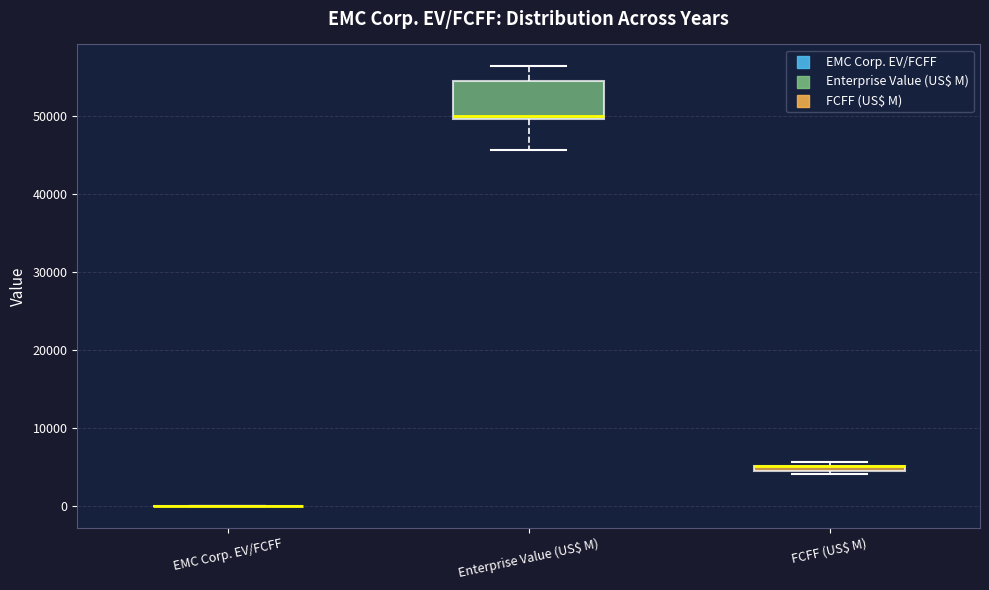

Where is the lower edge of the box for Enterprise Value (US$ M) on the y-axis? The values are not printed on the chart, so give them approximately, as read against the axis.

50000